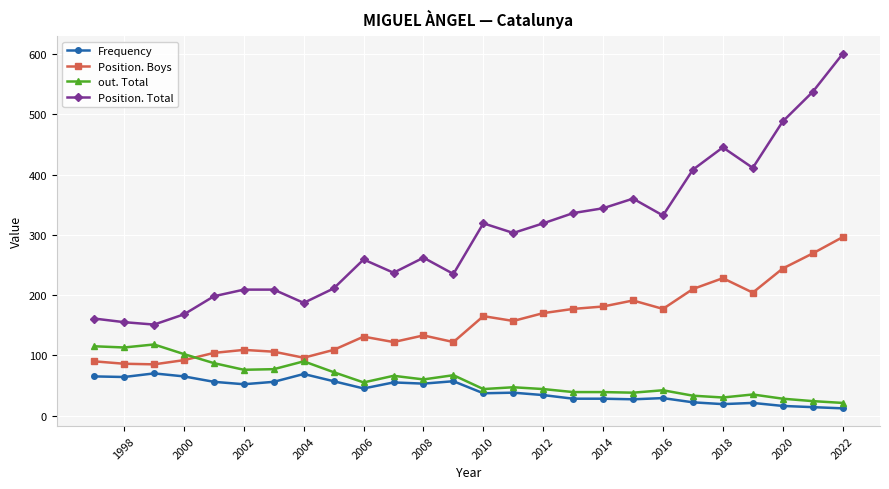

How many interior local valleys does the Position. Total series have?

7